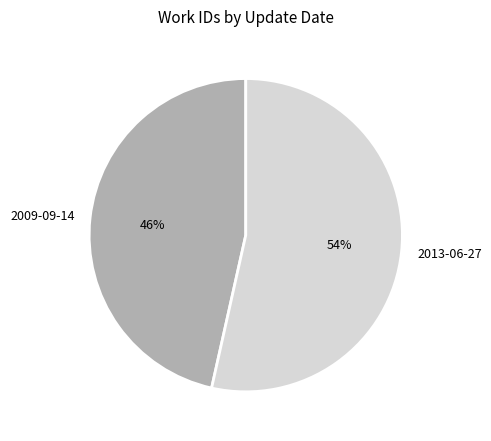

Combined, do 2013-06-27 and 2009-09-14 account for over 50%?

Yes